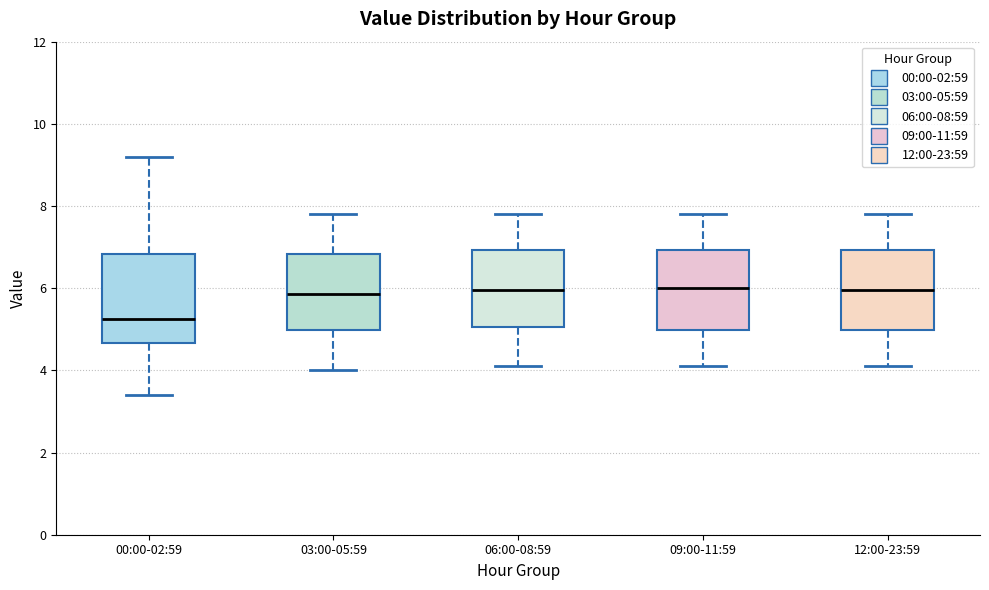

Reading left to right, read every box against the y-axis: the position of its median line, the range the box covers, and the ends of its whiskers. The values are not printed on the chart, so give them approximately, as read against the axis.

00:00-02:59: median 5.2, box 4.6 to 6.8, whiskers 3.4 to 9.2
03:00-05:59: median 5.8, box 5.0 to 6.8, whiskers 4.0 to 7.8
06:00-08:59: median 6.0, box 5.0 to 7.0, whiskers 4.2 to 7.8
09:00-11:59: median 6.0, box 5.0 to 7.0, whiskers 4.2 to 7.8
12:00-23:59: median 6.0, box 5.0 to 7.0, whiskers 4.2 to 7.8